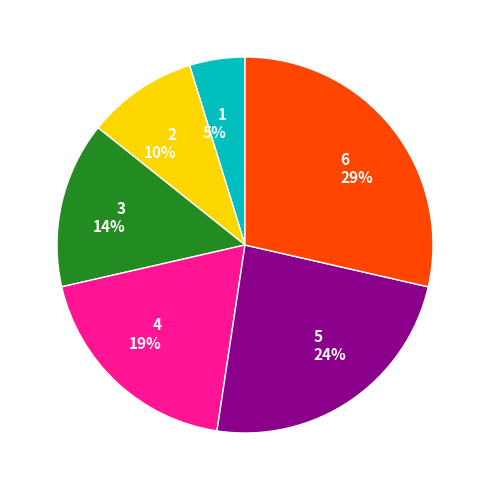

Combined, do 3 and 4 account for over 50%?

No